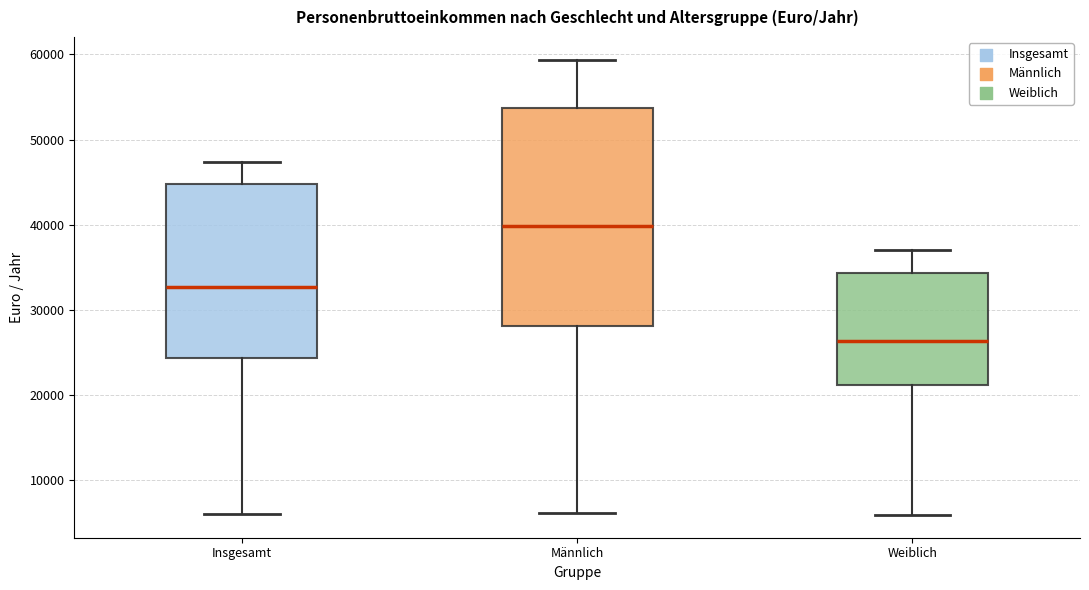

Where does the lower whisker of the box for Männlich end on the y-axis? The values are not printed on the chart, so give them approximately, as read against the axis.

6000